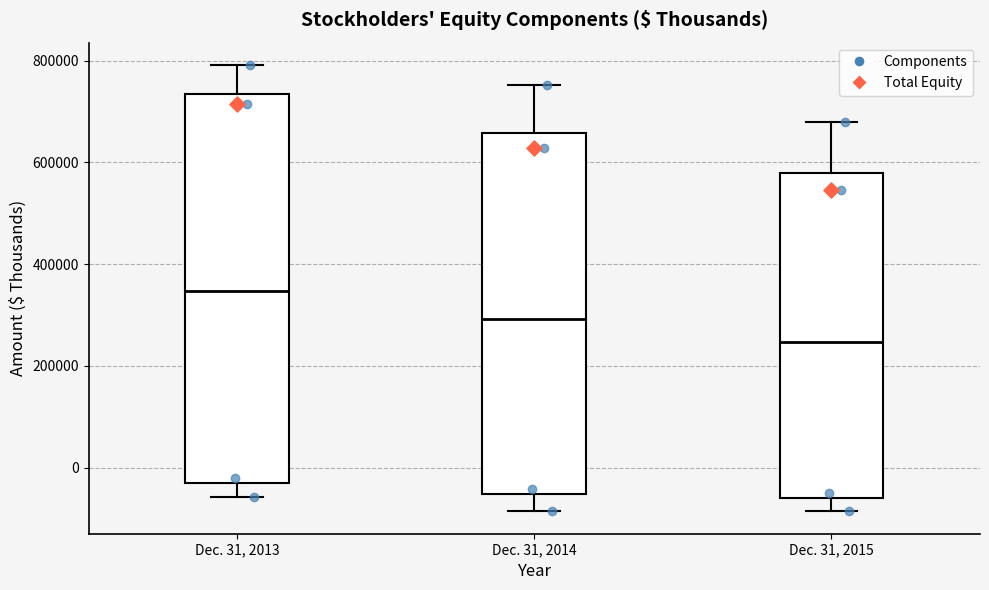

Which box's median line is the lowest?

Dec. 31, 2015